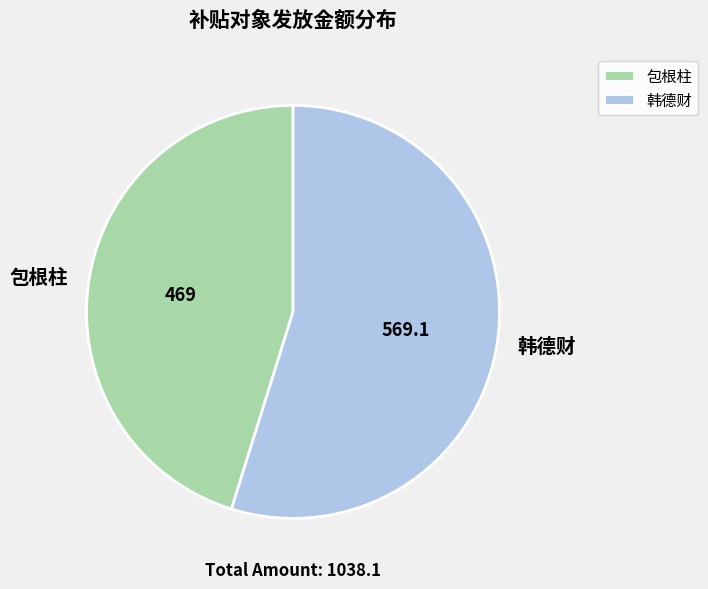

Is the sum of 韩德财 and 包根柱 greater than half?

Yes